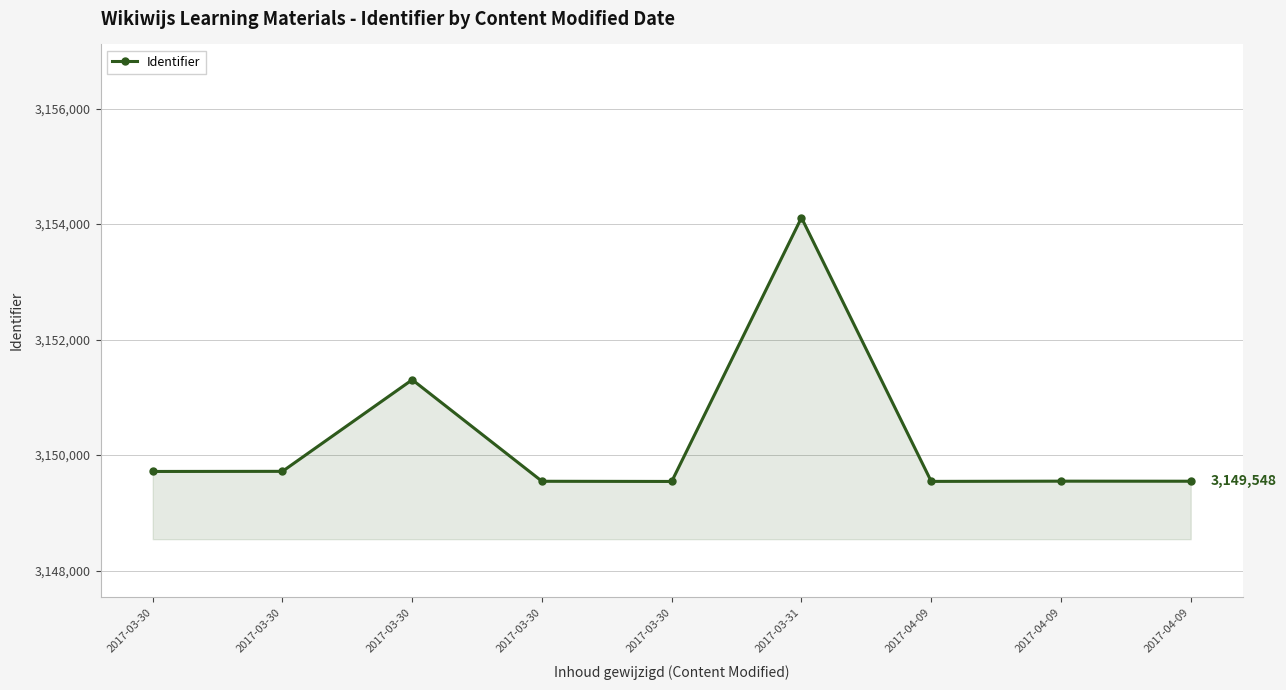

Rank the categories by value from lowest to highest.

2017-03-30, 2017-04-09, 2017-03-30, 2017-04-09, 2017-04-09, 2017-03-30, 2017-03-30, 2017-03-30, 2017-03-31